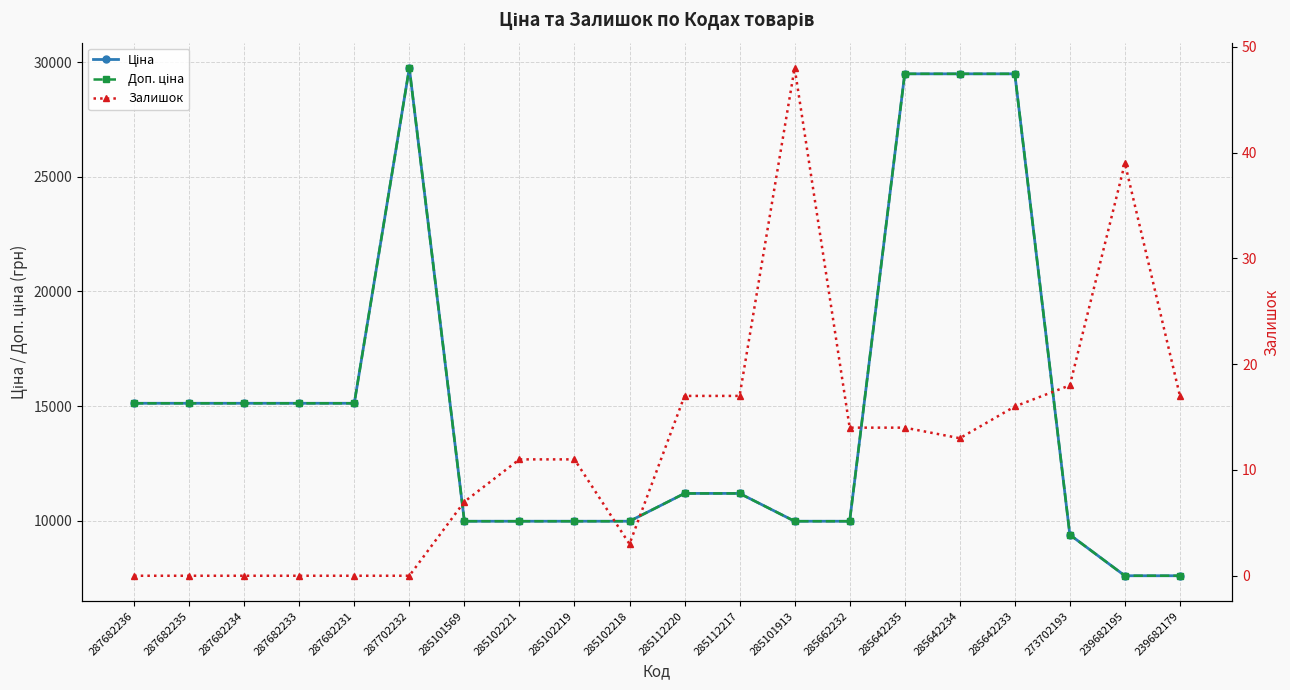

True or false: Залишок and Доп. ціна cross at least once.

False